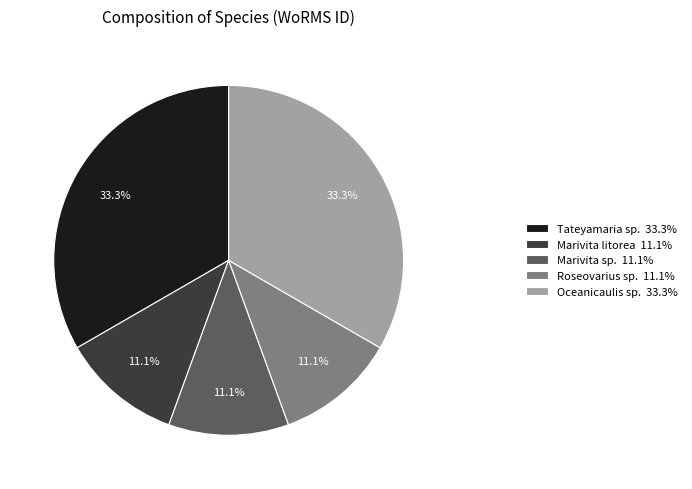

To the nearest percent, what is the average slice percentage?

20%